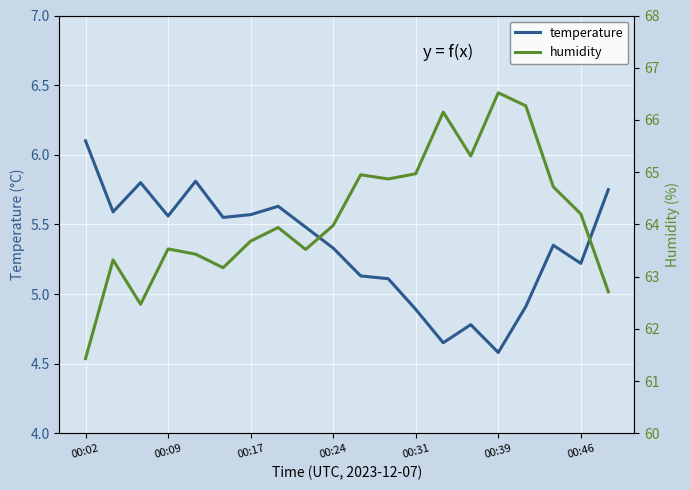

What is the sum of the humidity values at 10 and 19?

127.7